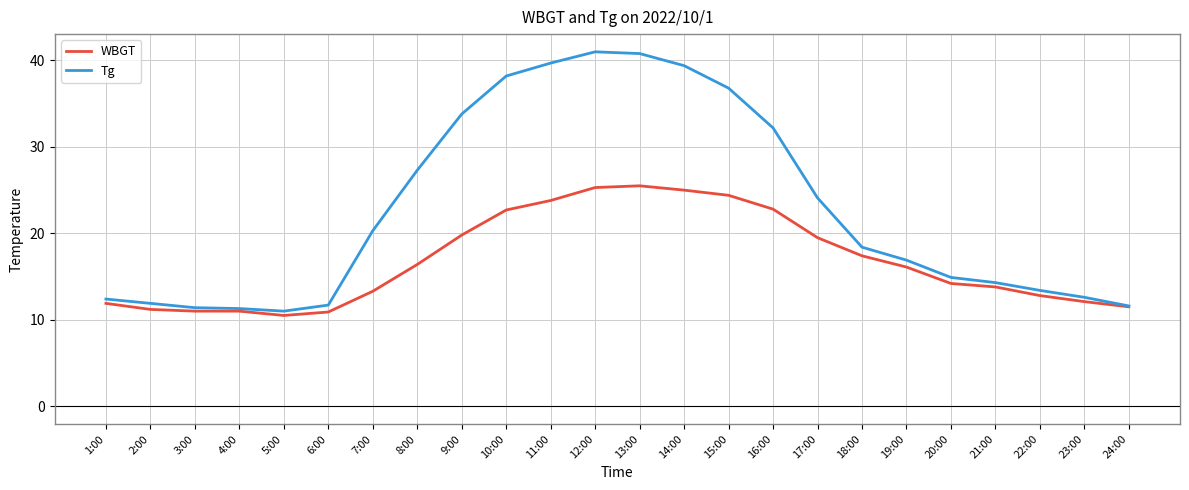

Which series has the largest total across all categories?

Tg